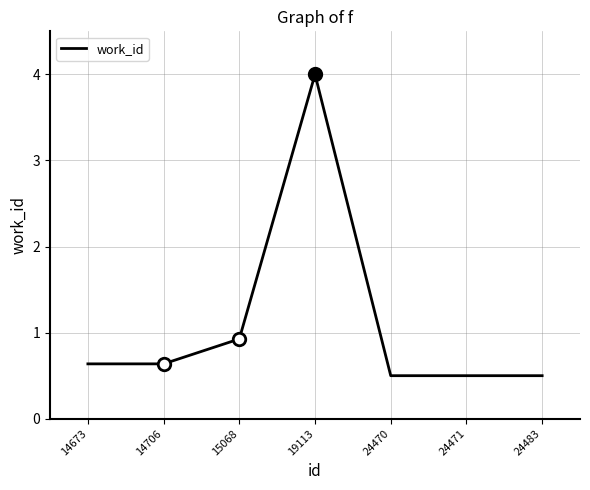

Between 15068 and 24471, which is larger?

15068